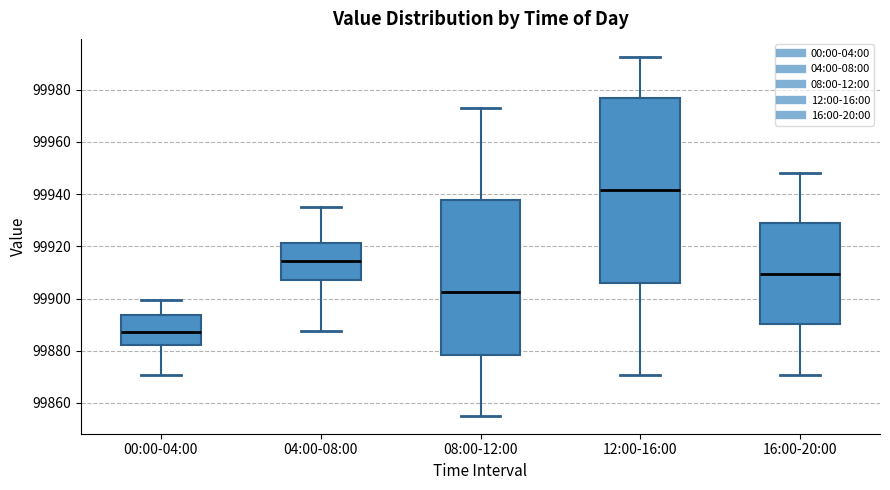

Where does the median line of the box for 08:00-12:00 sit on the y-axis? The values are not printed on the chart, so give them approximately, as read against the axis.

99902